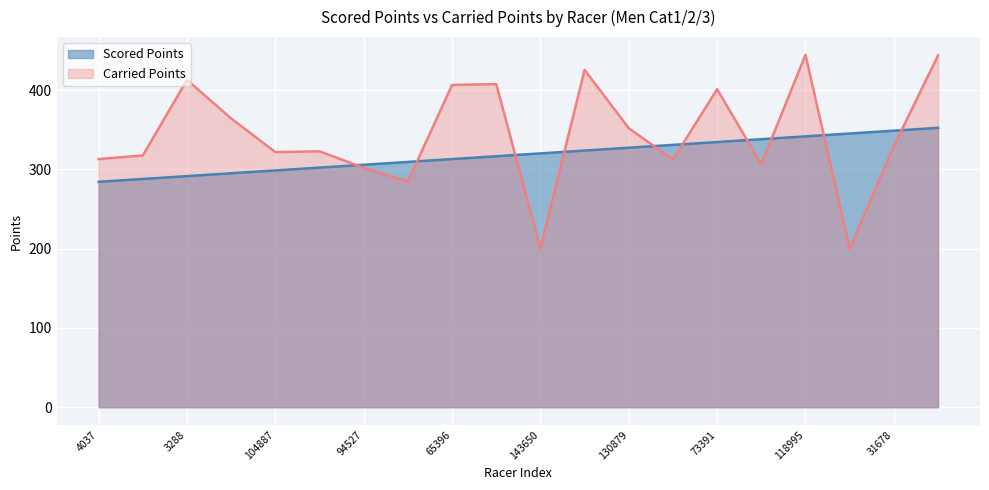

Between 37620 and 77297, which is larger?

37620